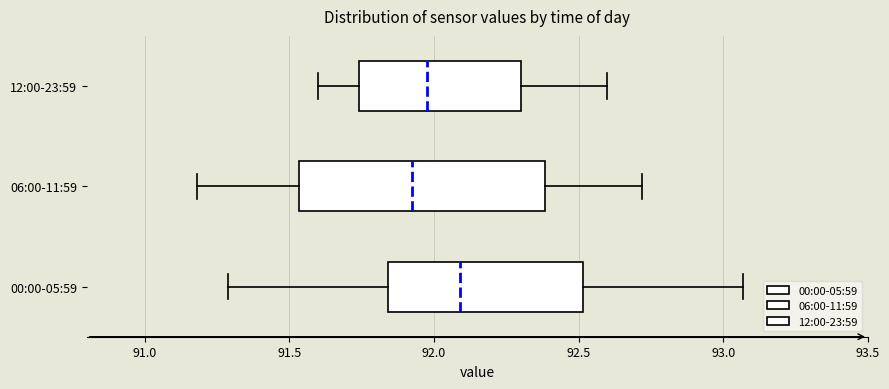

Which box is the widest, from its left edge to its right edge?

06:00-11:59